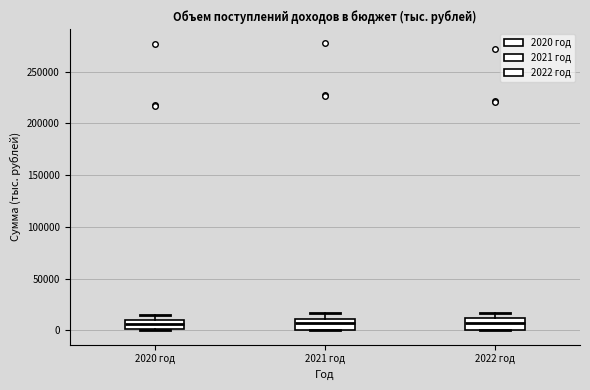

Where is the upper edge of the box for 2021 год on the y-axis? The values are not printed on the chart, so give them approximately, as read against the axis.

10000